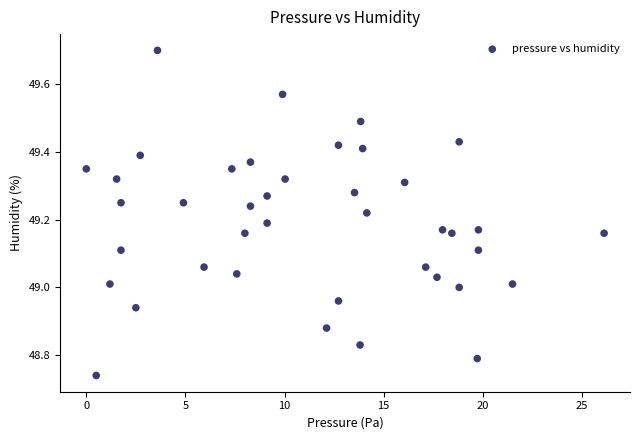

What is the range of Y values (max minus min)?

1.0